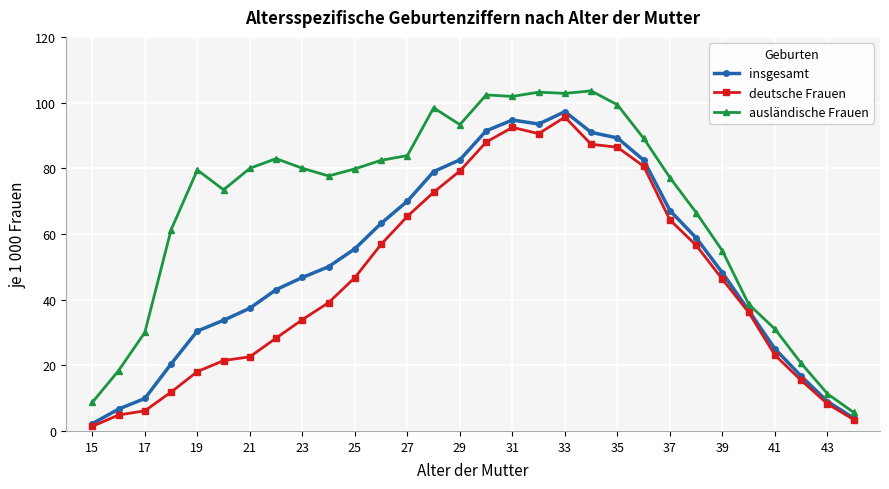

How many series are shown in this chart?

3